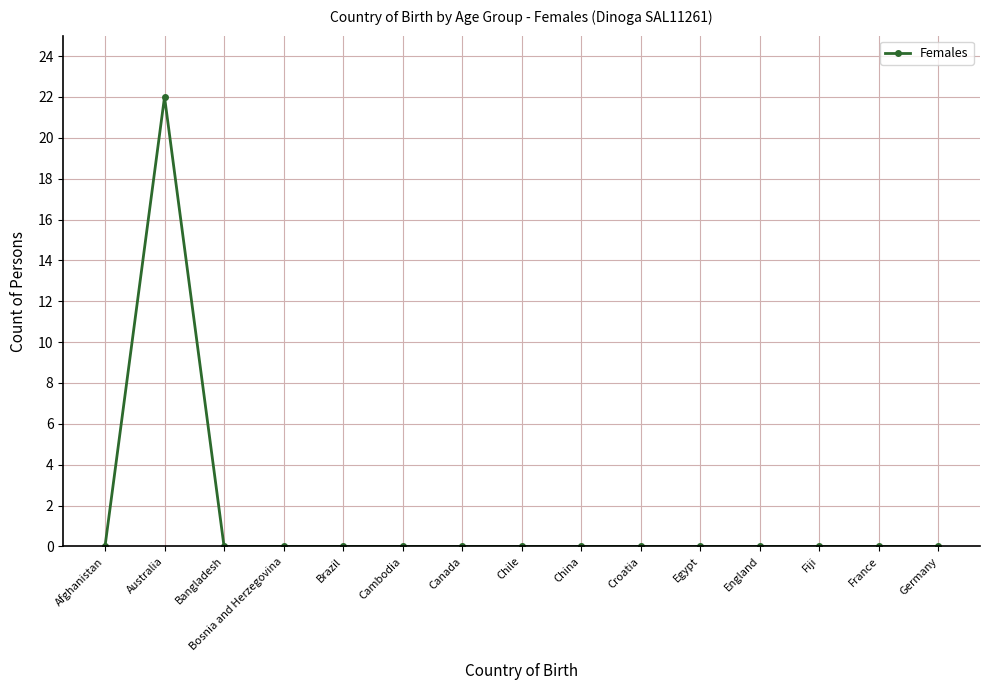

How many categories are shown in the chart?

15